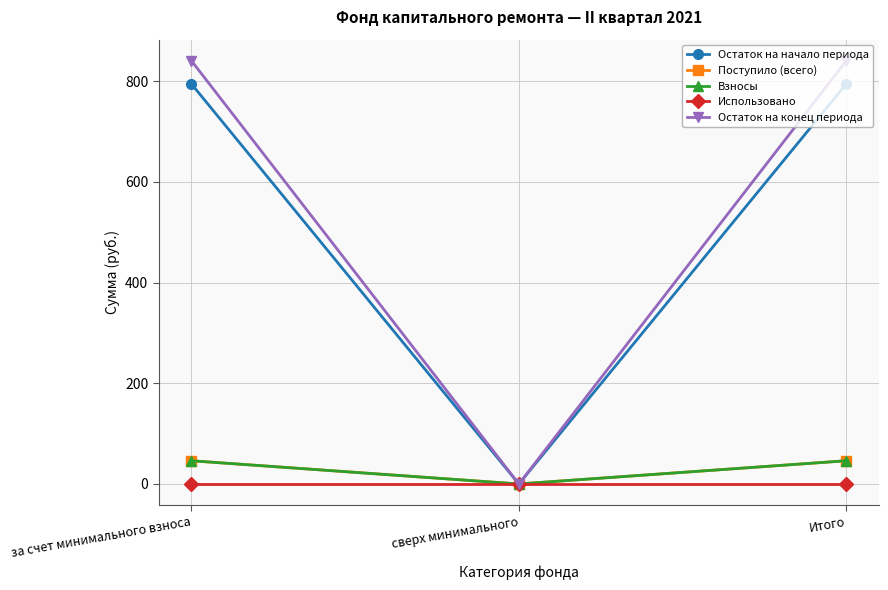

Is this an area chart (filled region under the line)?

No